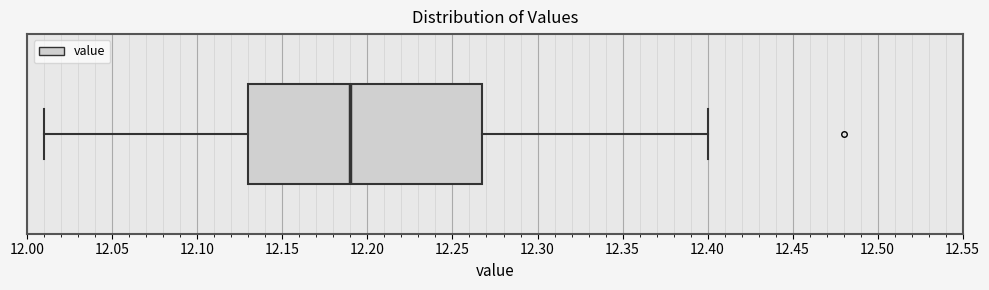

Transcribe this box plot: give where the median line is, the range the box spans, and where the two whiskers end, as read against the x-axis. The values are not printed on the chart, so give them approximately, as read against the axis.

median 12.19, box 12.13 to 12.27, whiskers 12.01 to 12.40